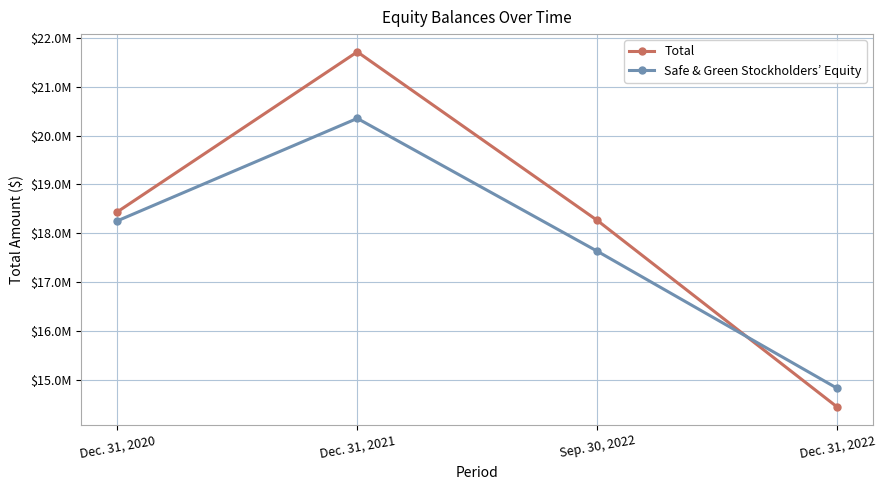

What is the average value of the Total series?

18214030